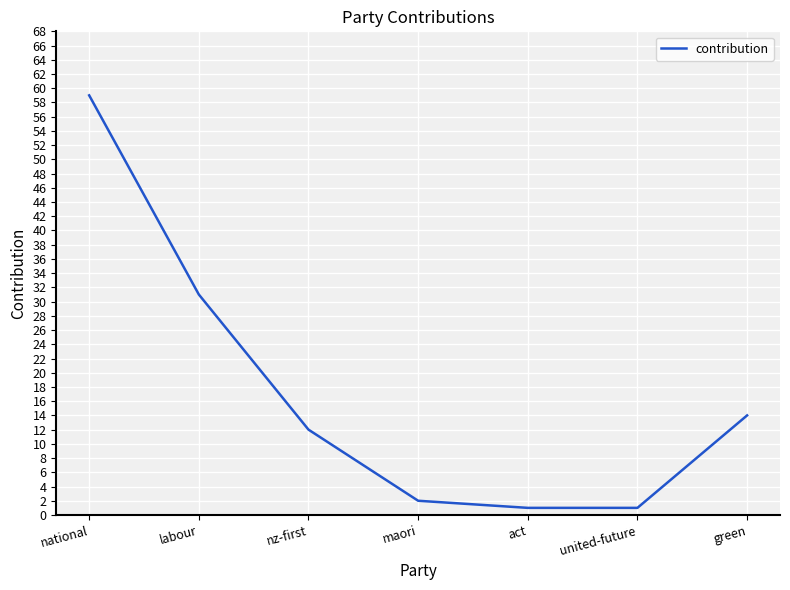

Is it true that the value at national is 59?

True